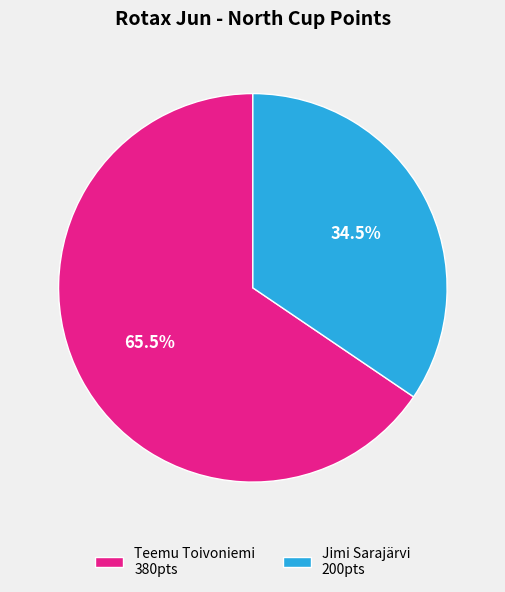

How many segments does this pie chart have?

2